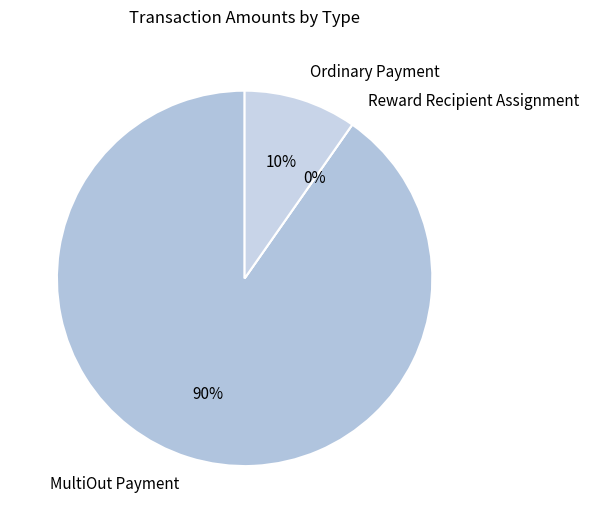

What percentage do Ordinary Payment and Reward Recipient Assignment together represent?

9.7%